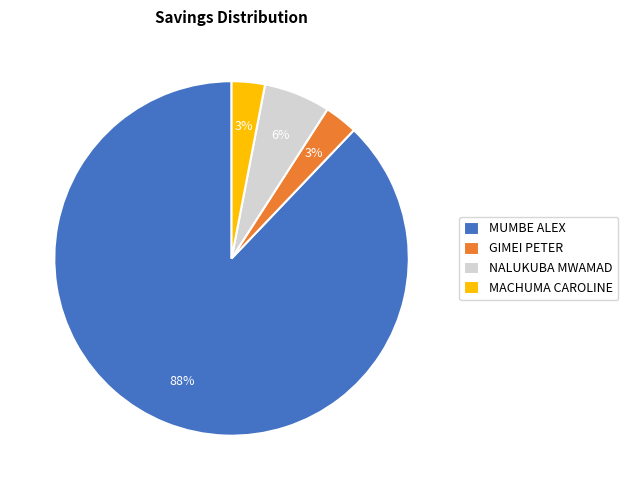

To the nearest percent, what is the combined percentage of MUMBE ALEX and NALUKUBA MWAMAD?

94%